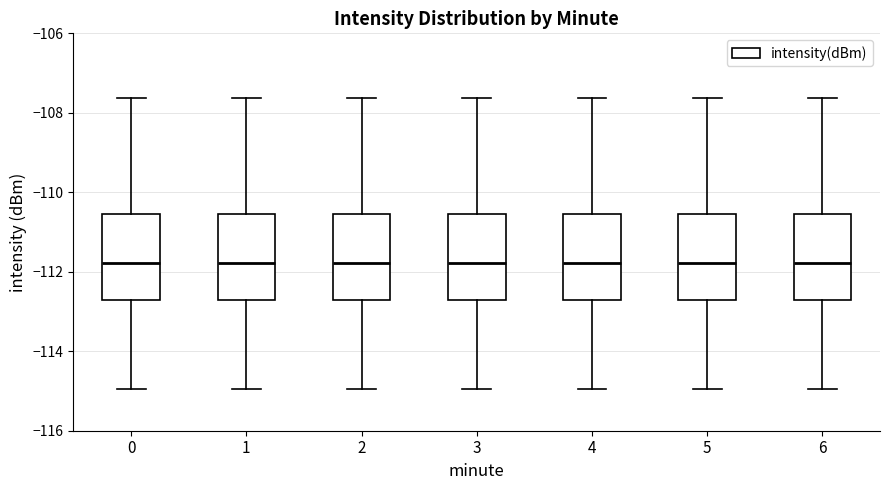

Reading left to right, read every box against the y-axis: the position of its median line, the range the box covers, and the ends of its whiskers. The values are not printed on the chart, so give them approximately, as read against the axis.

0: median -111.8, box -112.8 to -110.6, whiskers -115.0 to -107.6
1: median -111.8, box -112.8 to -110.6, whiskers -115.0 to -107.6
2: median -111.8, box -112.8 to -110.6, whiskers -115.0 to -107.6
3: median -111.8, box -112.8 to -110.6, whiskers -115.0 to -107.6
4: median -111.8, box -112.8 to -110.6, whiskers -115.0 to -107.6
5: median -111.8, box -112.8 to -110.6, whiskers -115.0 to -107.6
6: median -111.8, box -112.8 to -110.6, whiskers -115.0 to -107.6